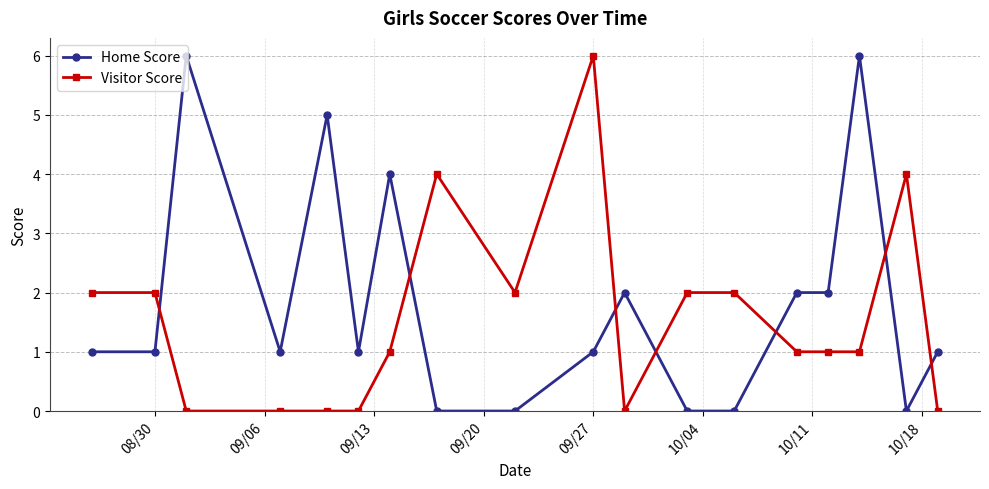

What is the maximum value shown in the chart?

6